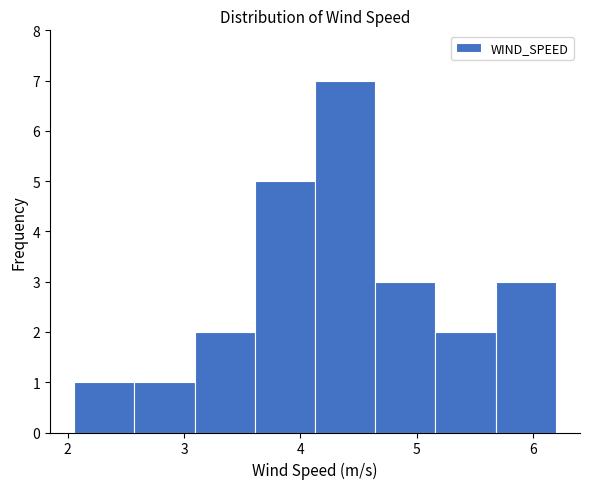

Over which range of the x-axis is the bar tallest?

4.1 to 4.6